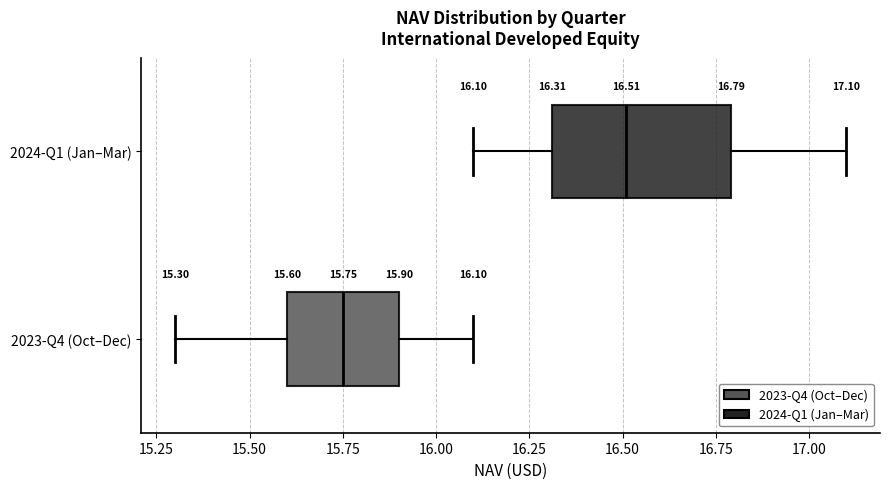

Which box is the widest, from its left edge to its right edge?

2024-Q1 (Jan–Mar)